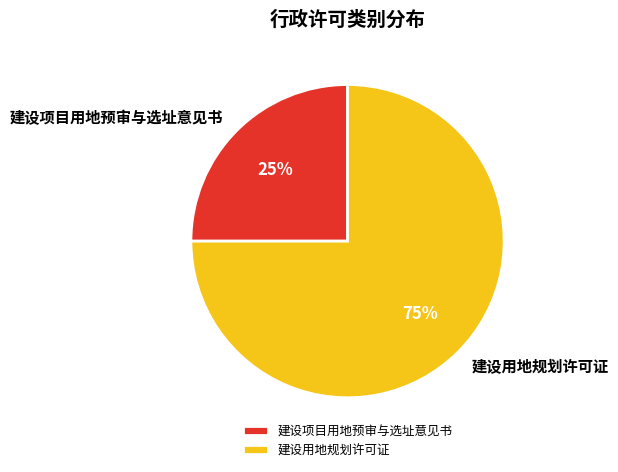

Which has a higher value, 建设项目用地预审与选址意见书 or 建设用地规划许可证?

建设用地规划许可证